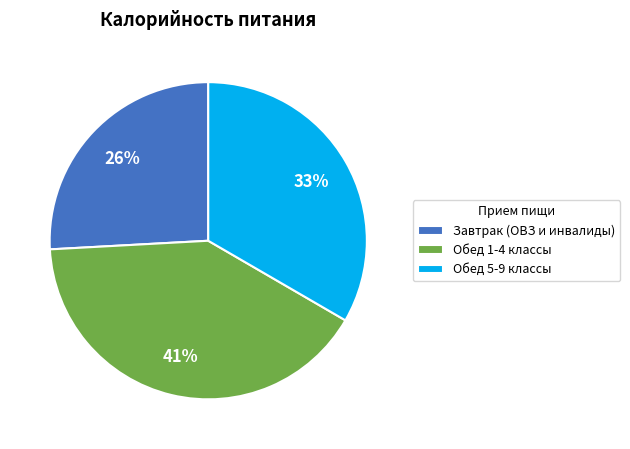

Which category has the smallest portion of the pie?

Завтрак (ОВЗ и инвалиды)